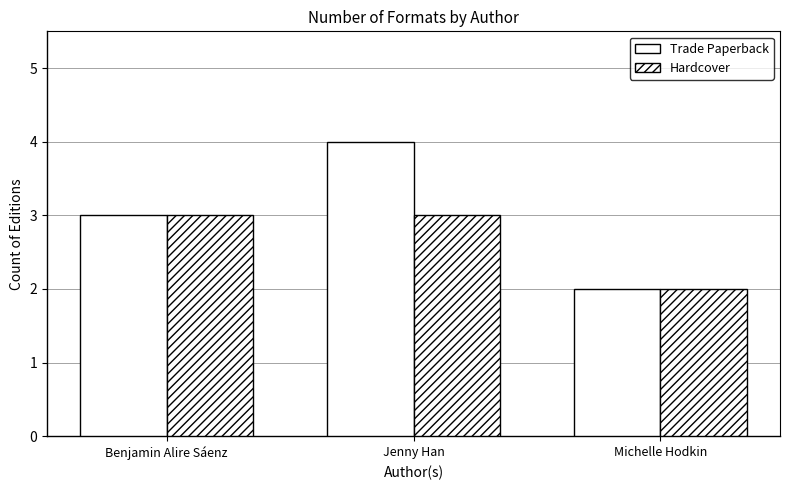

Is the value of Hardcover at Michelle Hodkin greater than the value of Trade Paperback at Jenny Han?

No